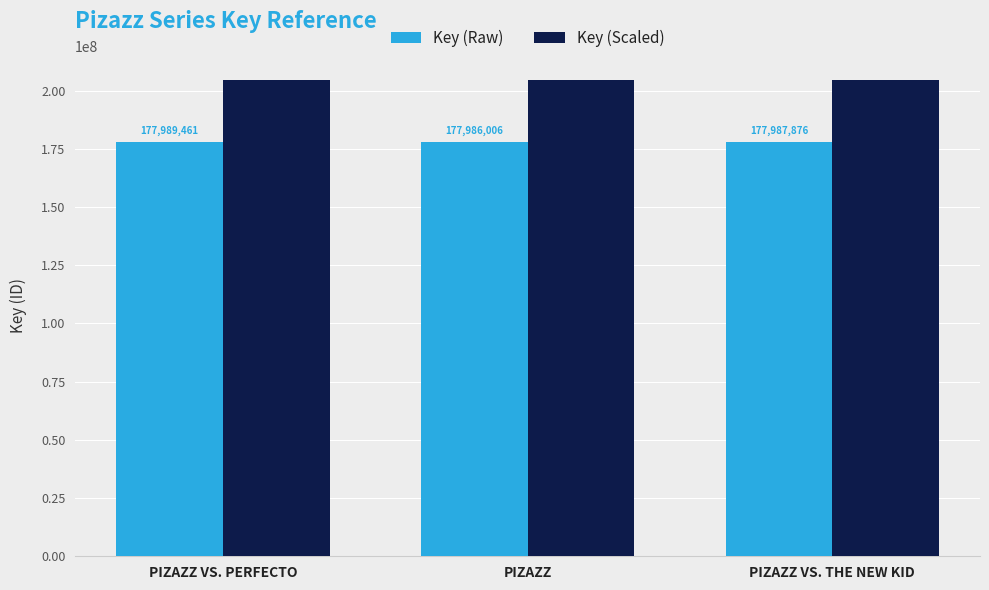

At how many categories does at least one series exceed 187739503?

3